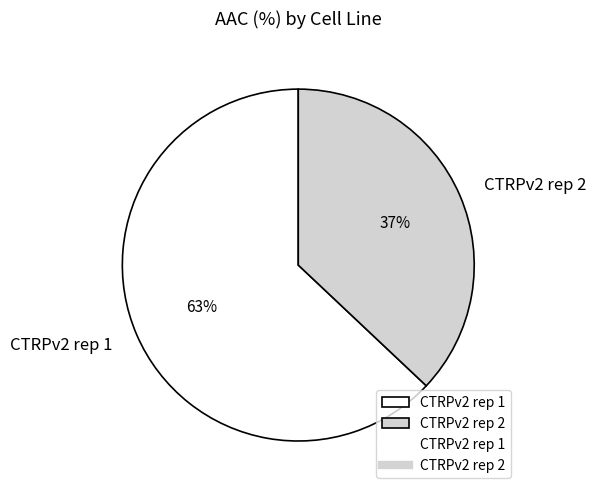

The CTRPv2 rep 2 slice represents 25% of the pie. True or false?

False